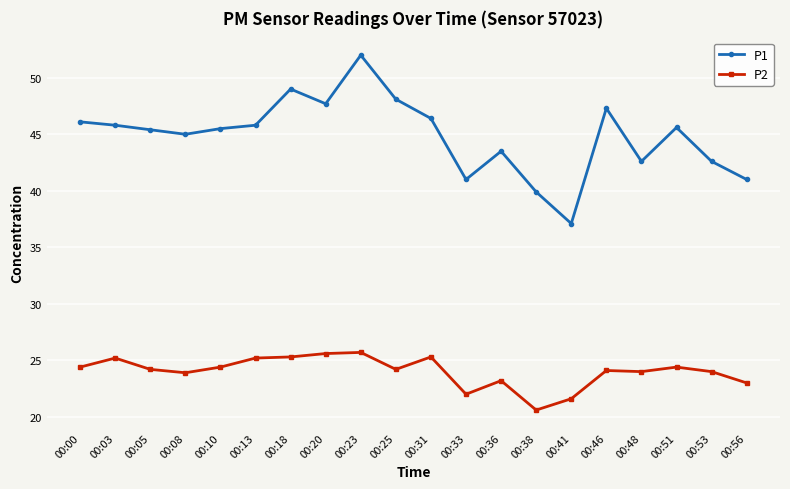

At 00:18, list the series in order from smallest to largest.

P2, P1